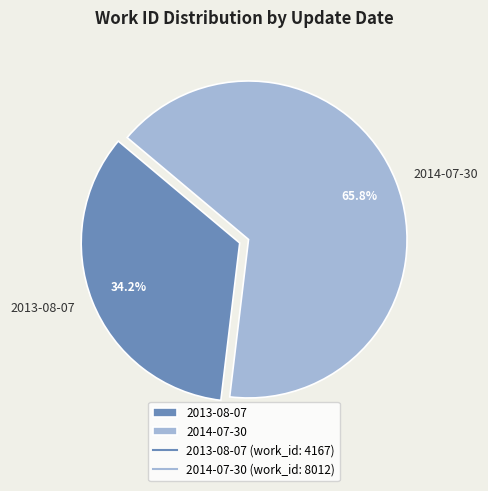

Between 2014-07-30 and 2013-08-07, which is larger?

2014-07-30